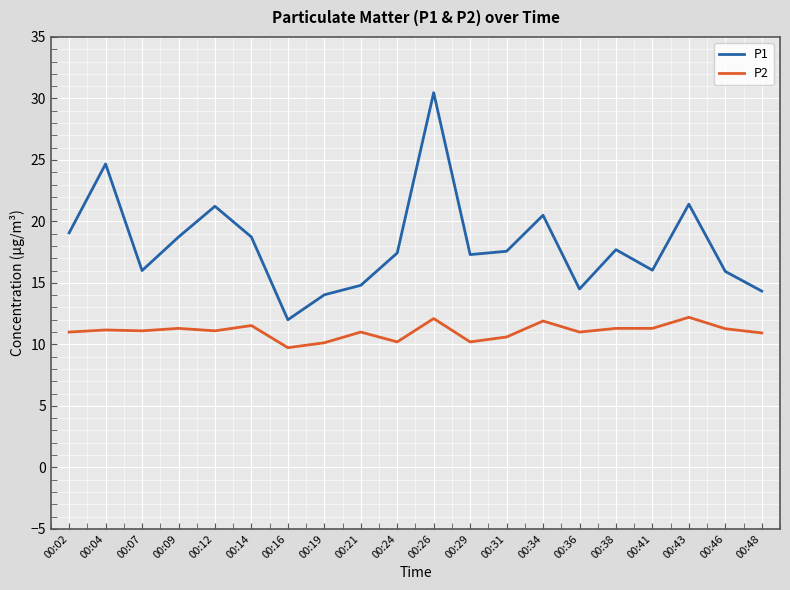

Rank the series by their maximum value, from highest to lowest.

P1, P2